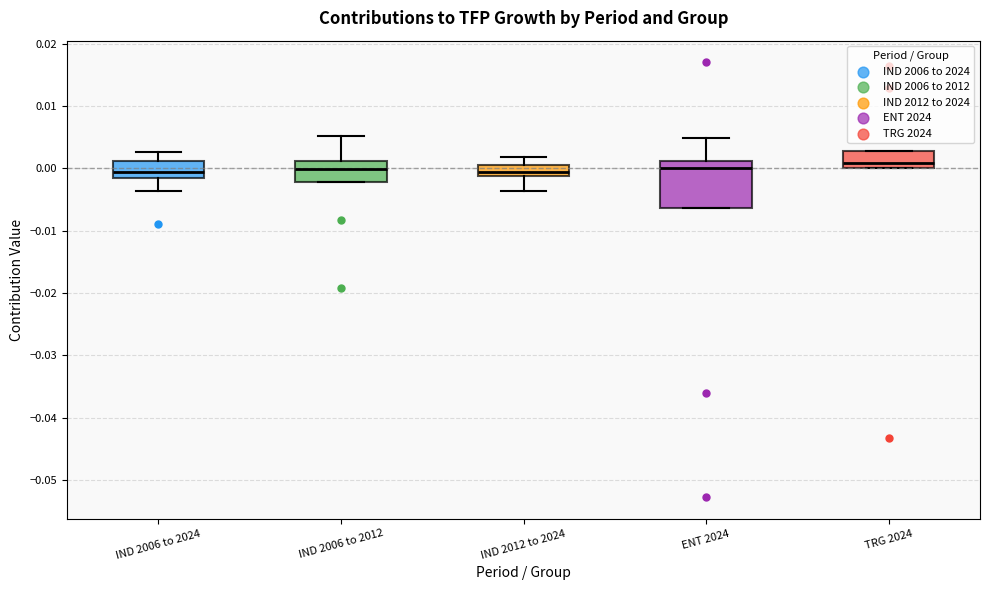

Where does the upper whisker of the box for ENT 2024 end on the y-axis? The values are not printed on the chart, so give them approximately, as read against the axis.

0.005